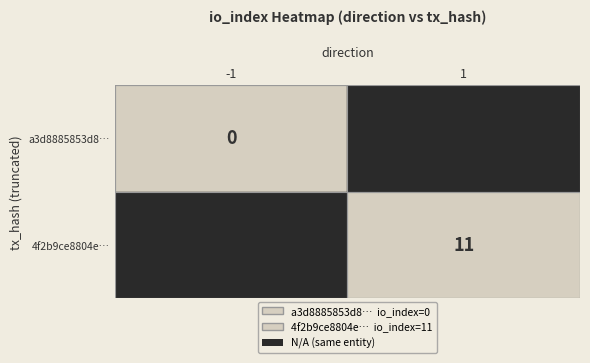

The 4f2b9ce8804e… series shows 5 at 1. True or false?

False